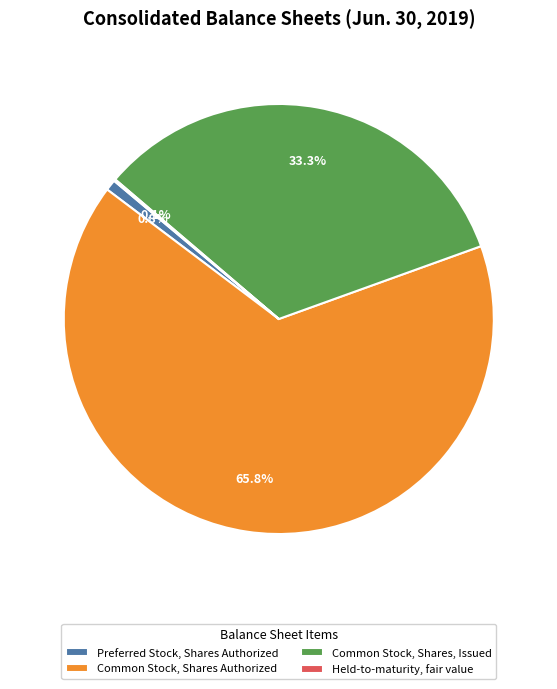

Which slice is the largest?

Common Stock, Shares Authorized